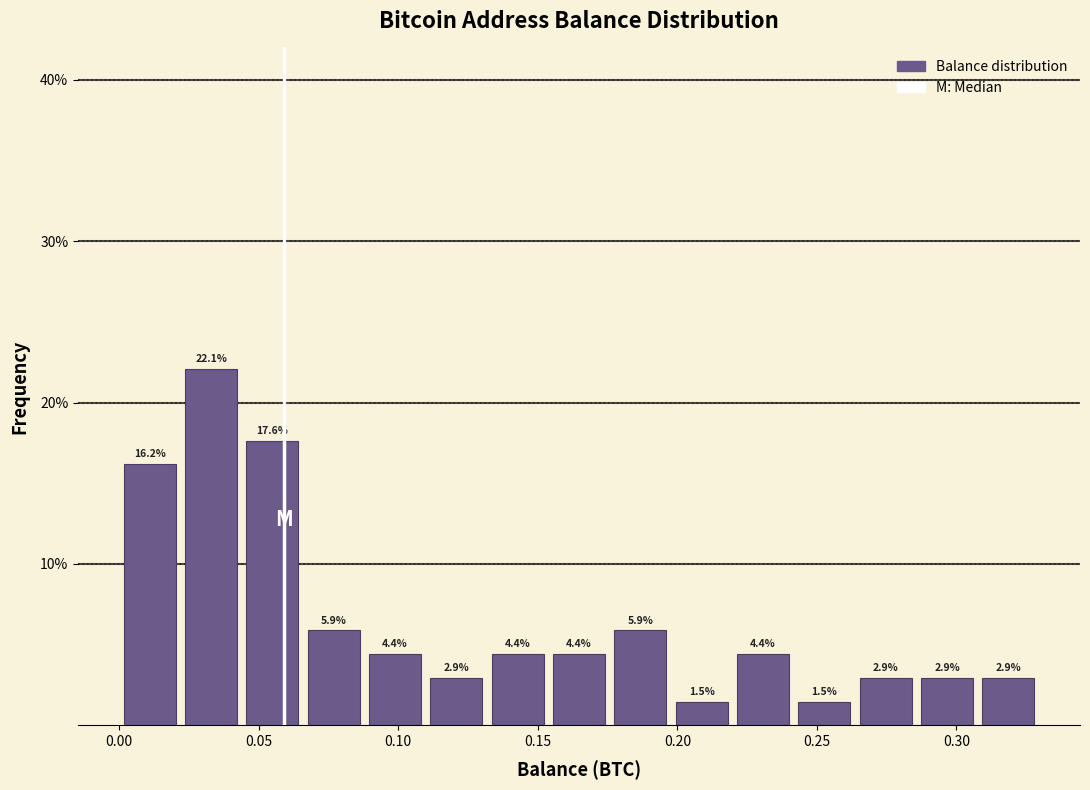

Over which range of the x-axis is the bar tallest?

0.020 to 0.045